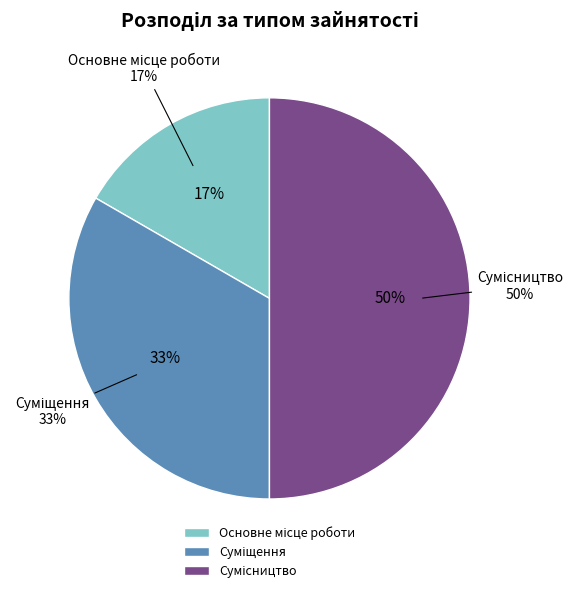

What percentage do Суміщення and Основне місце роботи together represent?

50.0%